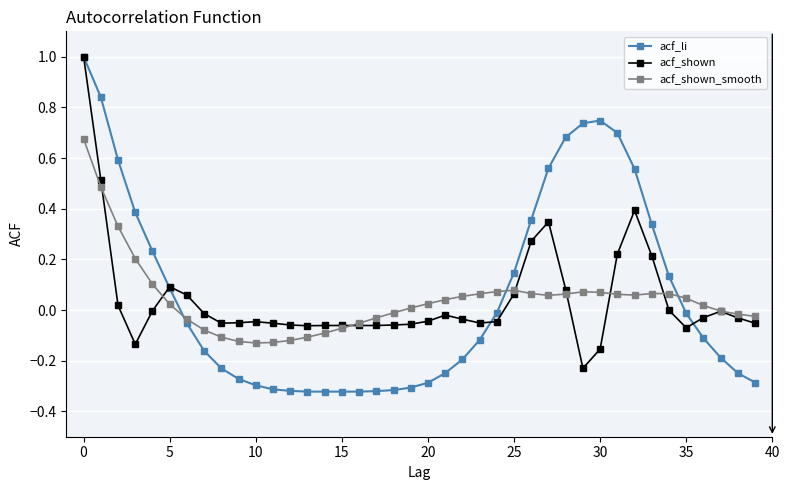

Which series has the widest spread of values?

acf_li